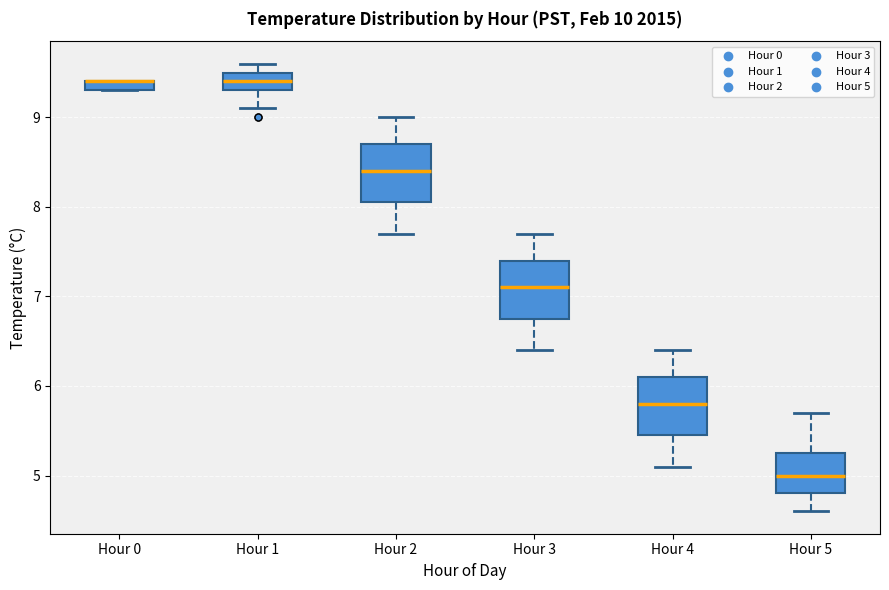

Where is the upper edge of the box for Hour 2 on the y-axis? The values are not printed on the chart, so give them approximately, as read against the axis.

8.7